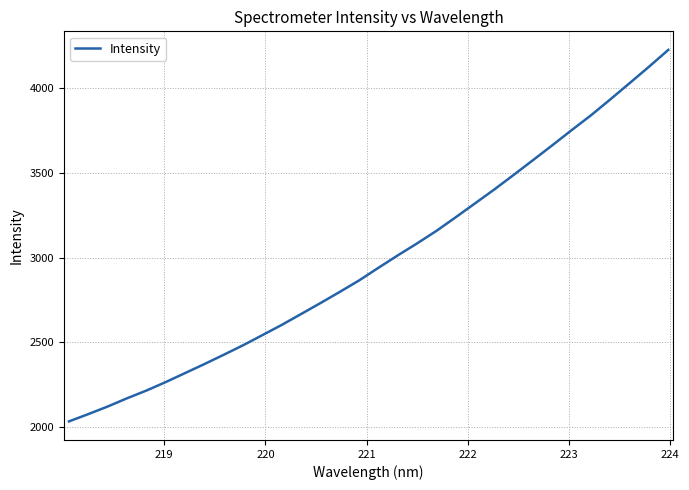

What is the average value?

2983.8